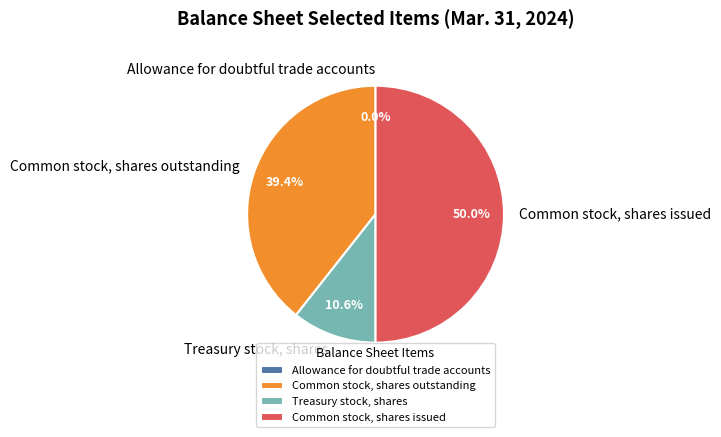

Which slice is the largest?

Common stock, shares issued